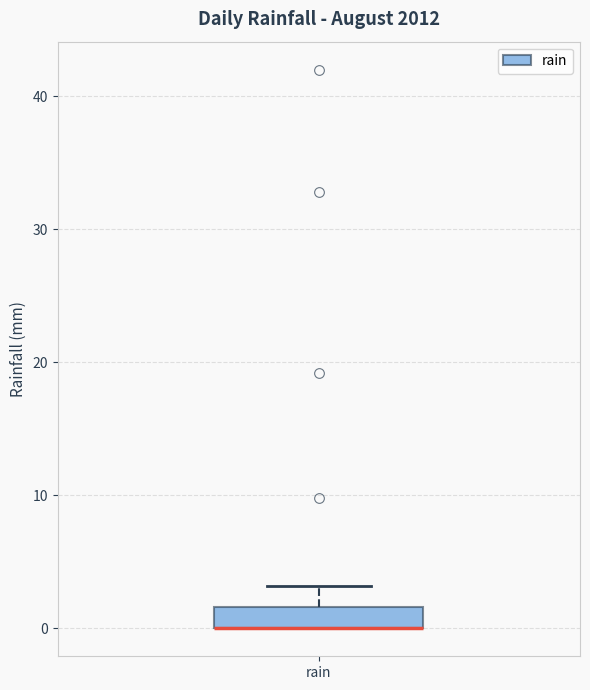

Transcribe this box plot: give where the median line is, the range the box spans, and where the two whiskers end, as read against the y-axis. The values are not printed on the chart, so give them approximately, as read against the axis.

median 0 (drawn on the box's lower edge), box 0 to 2, whiskers 0 to 3